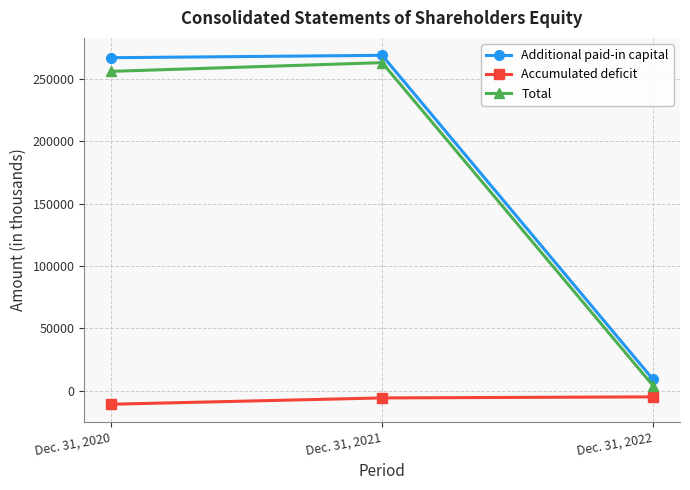

Which series has the largest total across all categories?

Additional paid-in capital